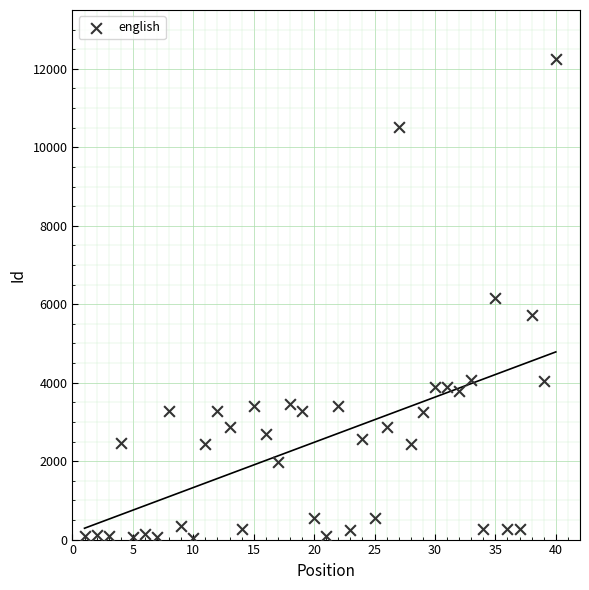

What is the range of Y values (max minus min)?

12221